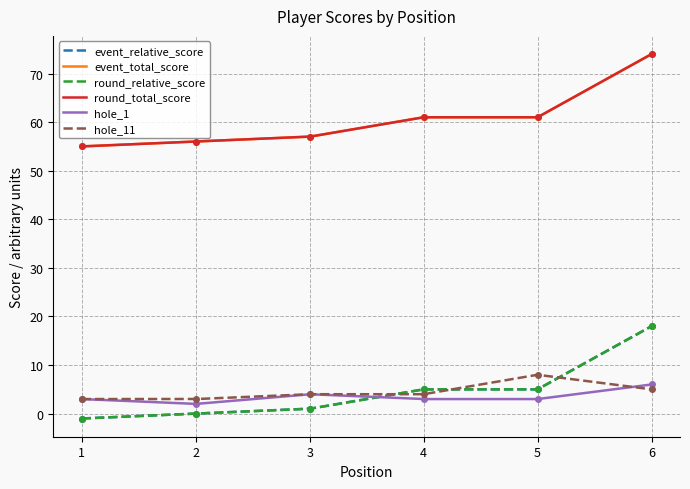

List the labels in order of round_relative_score value, smallest first.

1, 2, 3, 4, 5, 6